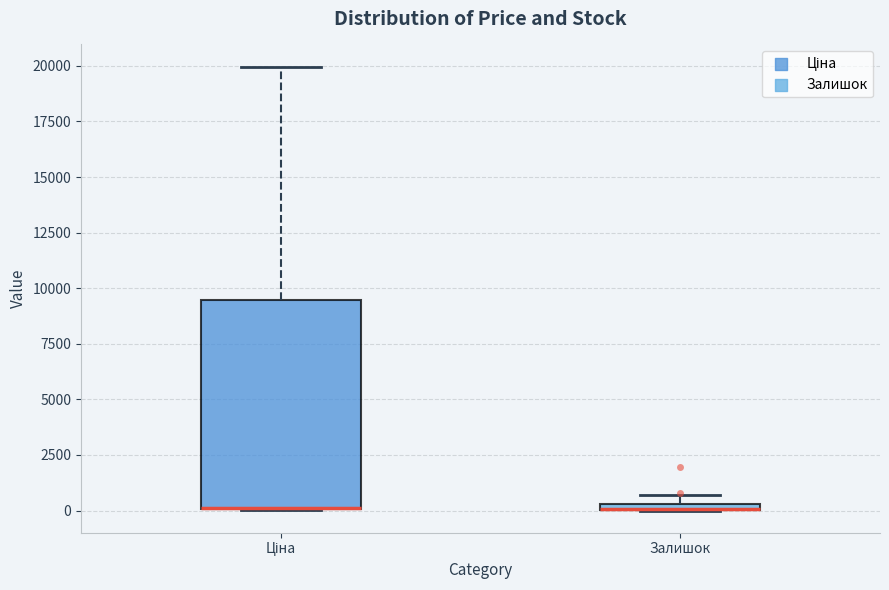

Comparing the boxes themselves (not the whiskers), which one is the tallest?

Ціна